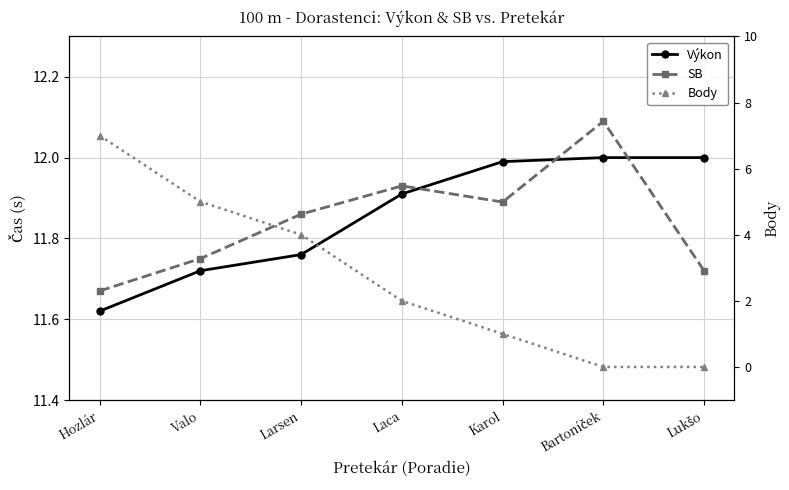

Reading left to right, extract all data points from this chart.

Výkon: Hozlár=11.6	Valo=11.7	Larsen=11.8	Laca=11.9	Karol=12.0	Bartoníček=12.0	Lukšo=12.0
SB: Hozlár=11.7	Valo=11.8	Larsen=11.9	Laca=11.9	Karol=11.9	Bartoníček=12.1	Lukšo=11.7
Body: Hozlár=7.0	Valo=5.0	Larsen=4.0	Laca=2.0	Karol=1.0	Bartoníček=0.0	Lukšo=0.0